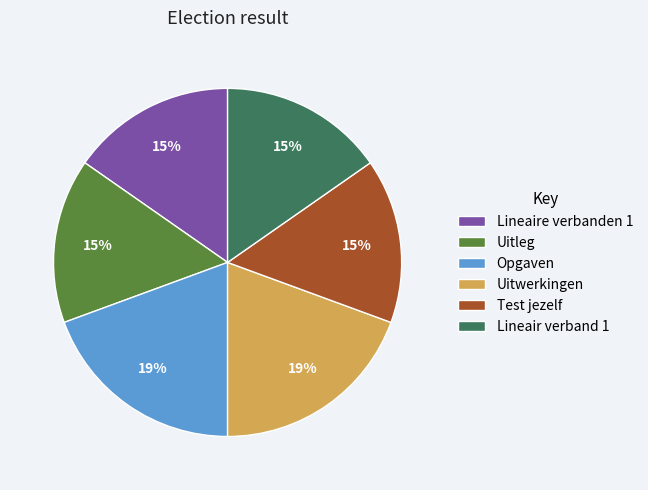

Which has a higher value, Uitwerkingen or Test jezelf?

Uitwerkingen